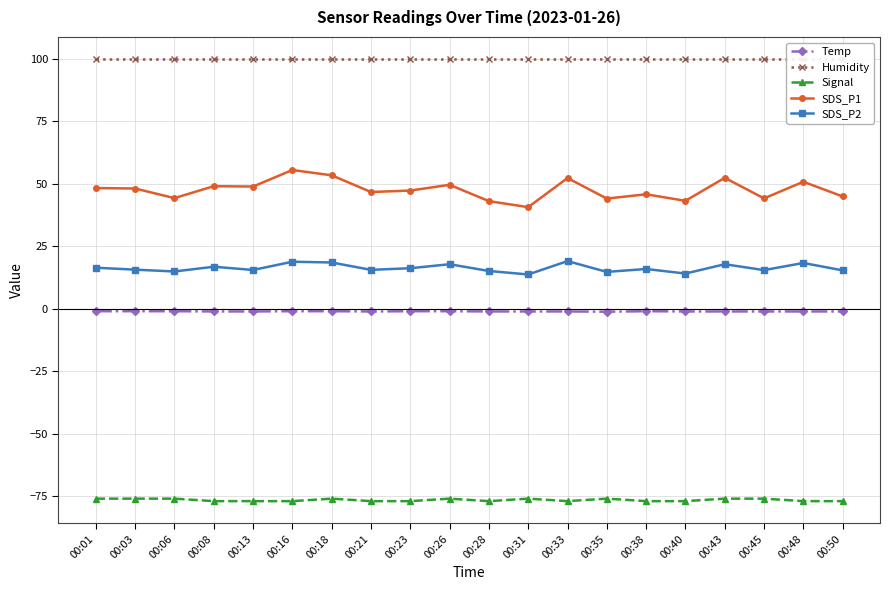

At which category does SDS_P2 reach its first local valley?

00:06